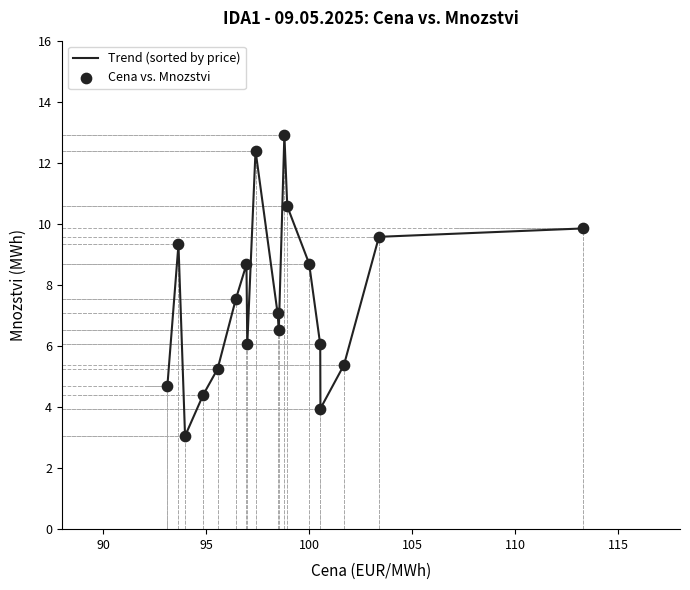

What is the difference between the maximum and minimum values?

9.9